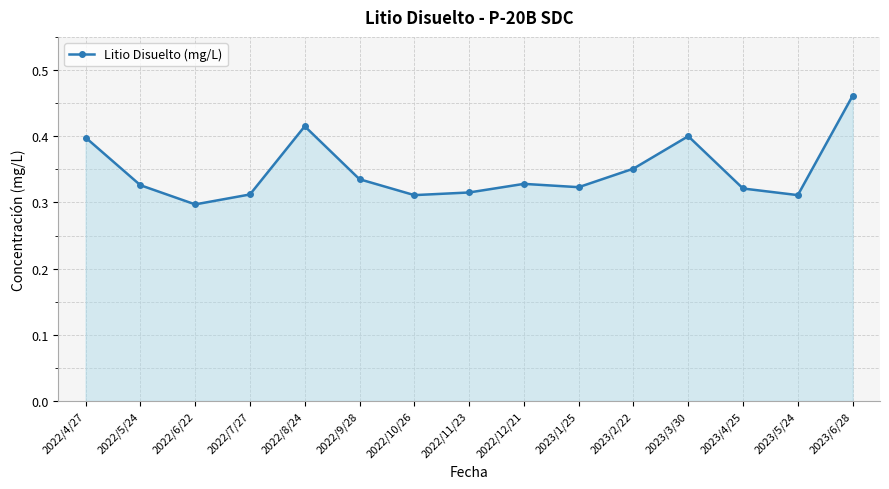

What is the difference between the values at 2023/3/30 and 2022/11/23?

0.1